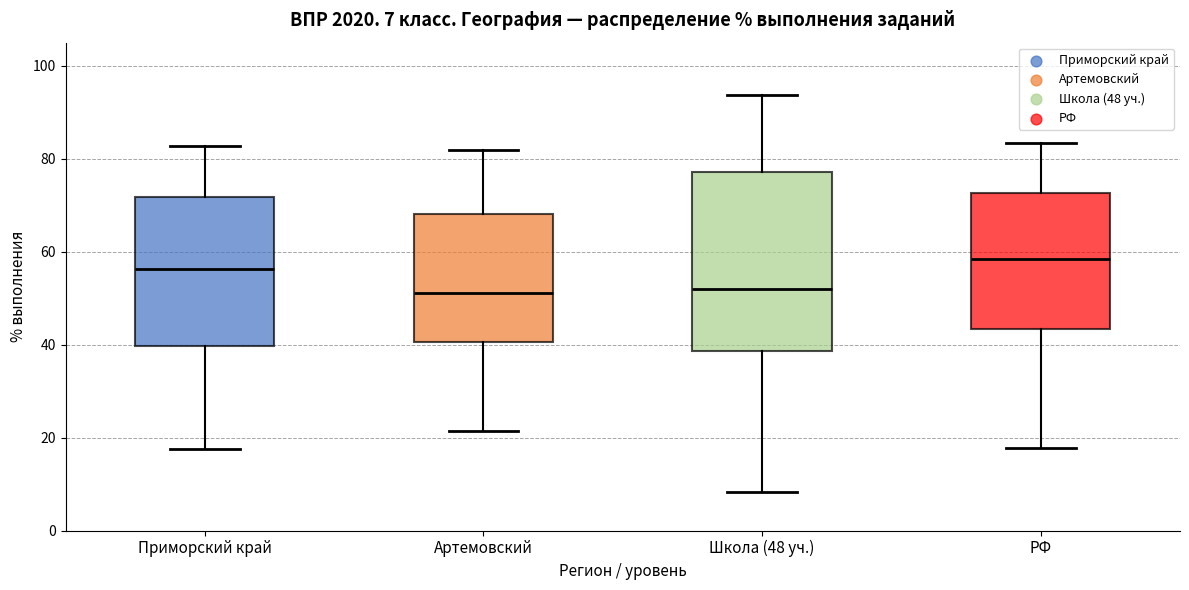

Which box is the tallest, from its lower edge to its upper edge?

Школа (48 уч.)